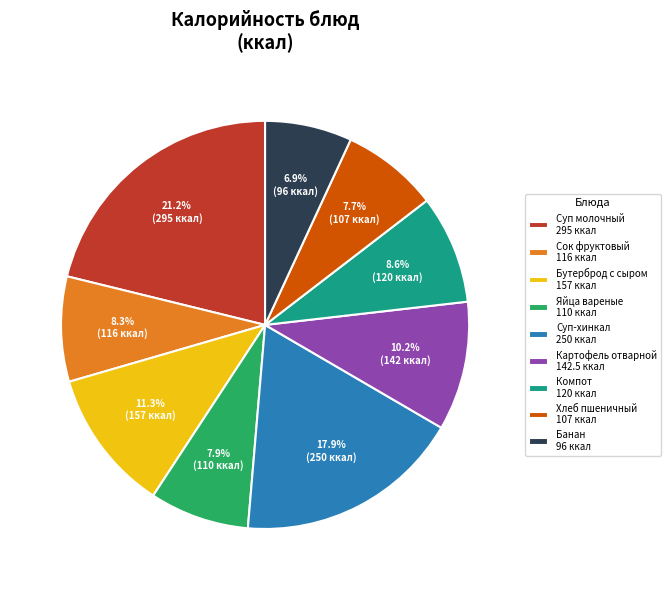

Does Суп-хинкал 250 ккал represent more than half of the total?

No